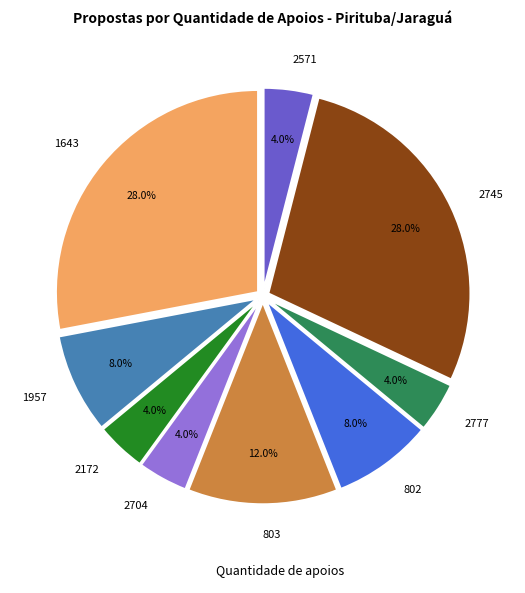

True or false: 803 accounts for 6% of the total.

False